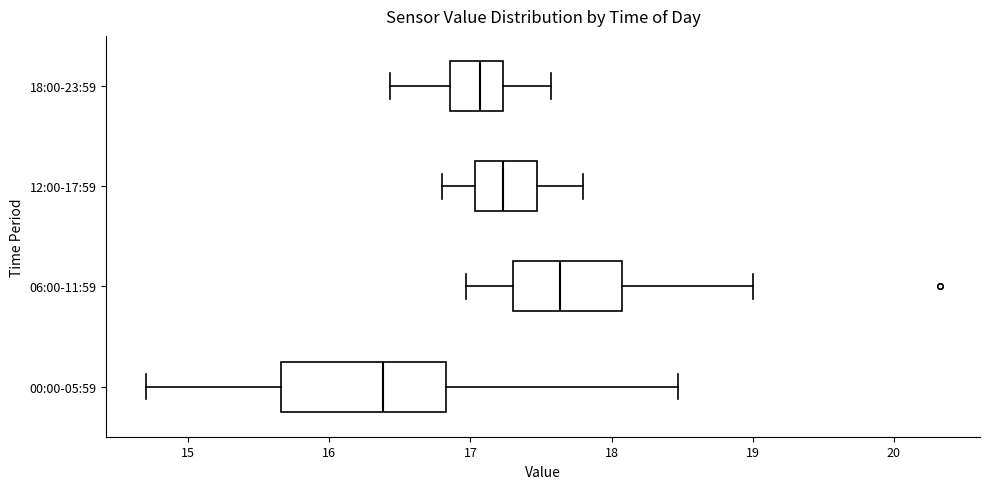

Which box's median line is the furthest to the left?

00:00-05:59